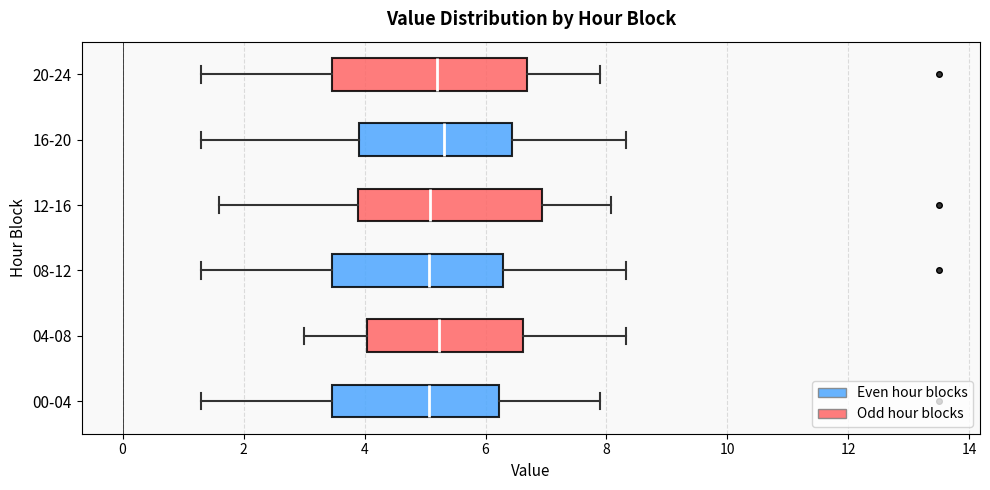

Reading bottom to top, read every box against the x-axis: the position of its median line, the range the box covers, and the ends of its whiskers. The values are not printed on the chart, so give them approximately, as read against the axis.

00-04: median 5.0, box 3.4 to 6.2, whiskers 1.4 to 8.0
04-08: median 5.2, box 4.0 to 6.6, whiskers 3.0 to 8.4
08-12: median 5.0, box 3.4 to 6.2, whiskers 1.4 to 8.4
12-16: median 5.0, box 3.8 to 7.0, whiskers 1.6 to 8.0
16-20: median 5.4, box 4.0 to 6.4, whiskers 1.4 to 8.4
20-24: median 5.2, box 3.4 to 6.6, whiskers 1.4 to 8.0